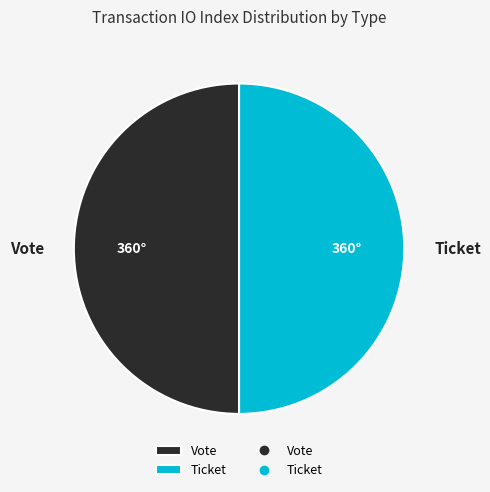

Approximately how many times larger is the value at Vote compared to Ticket?

1.0